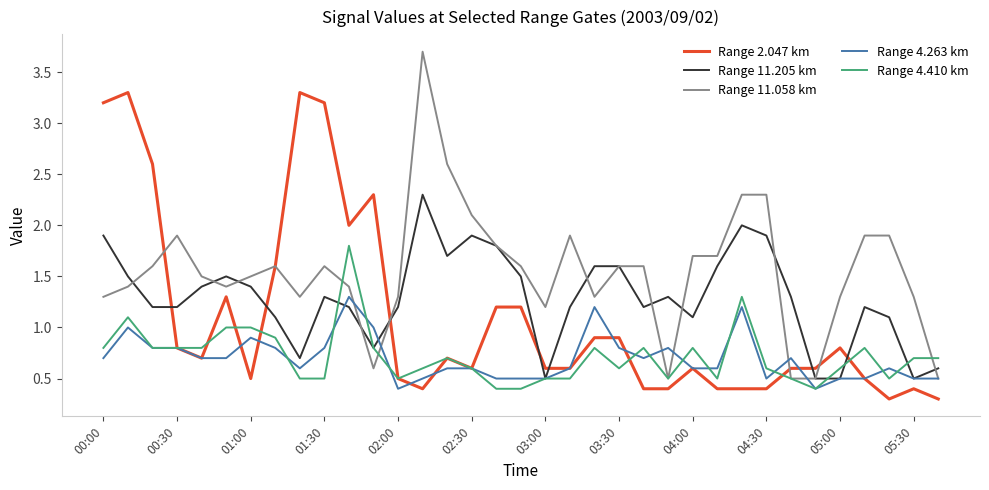

True or false: Range 4.410 km has more than 0 interior local peaks.

True